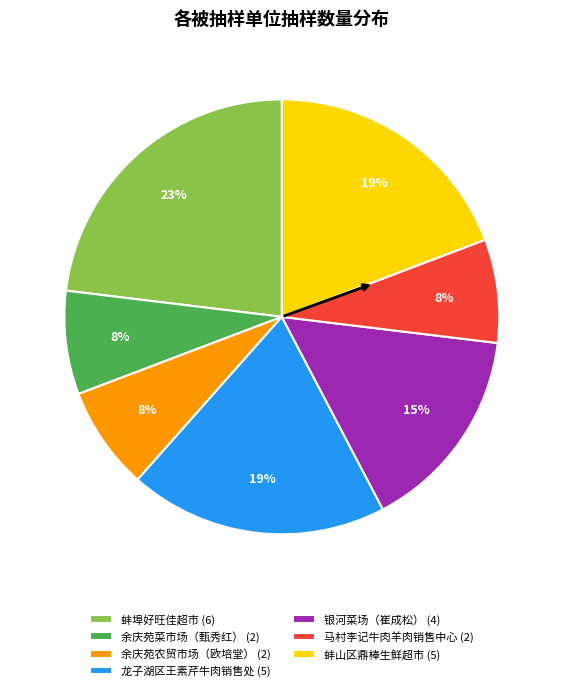

To the nearest percent, what portion does 银河菜场（崔成松） (4) represent?

15%